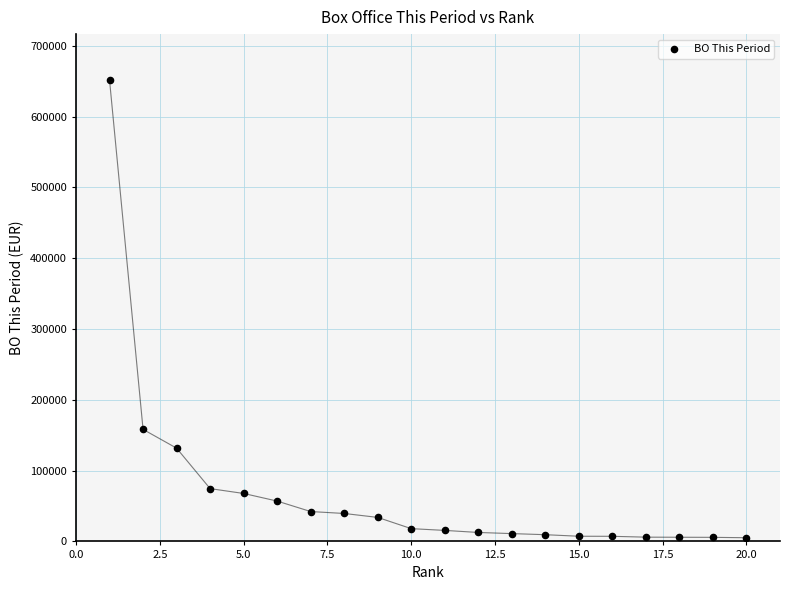

What Y value in the scatter plot is closest to 328312?

158232.7